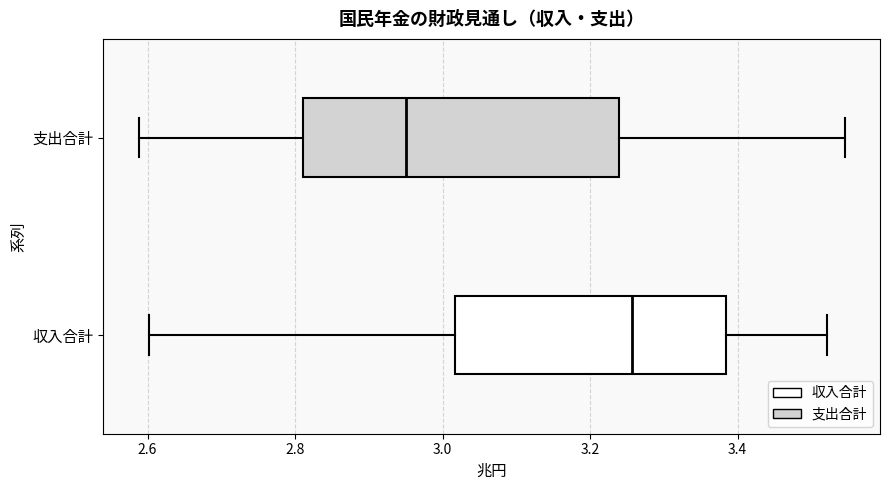

Where does the left whisker of the box for 支出合計 end on the x-axis? The values are not printed on the chart, so give them approximately, as read against the axis.

2.58